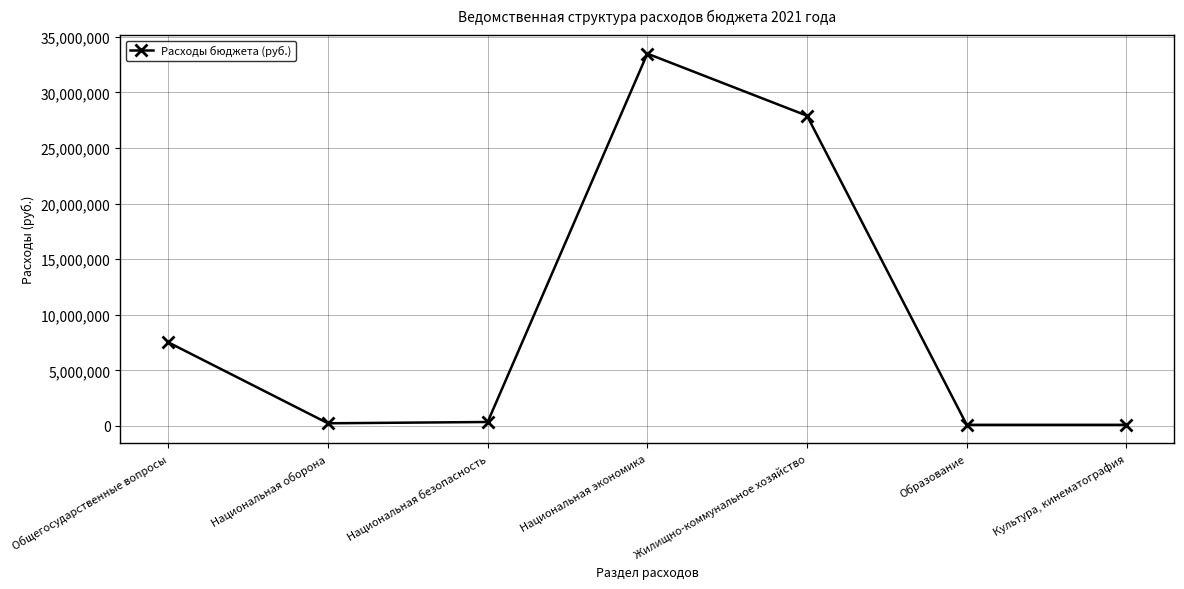

What is the approximate value at Образование?

100000.0